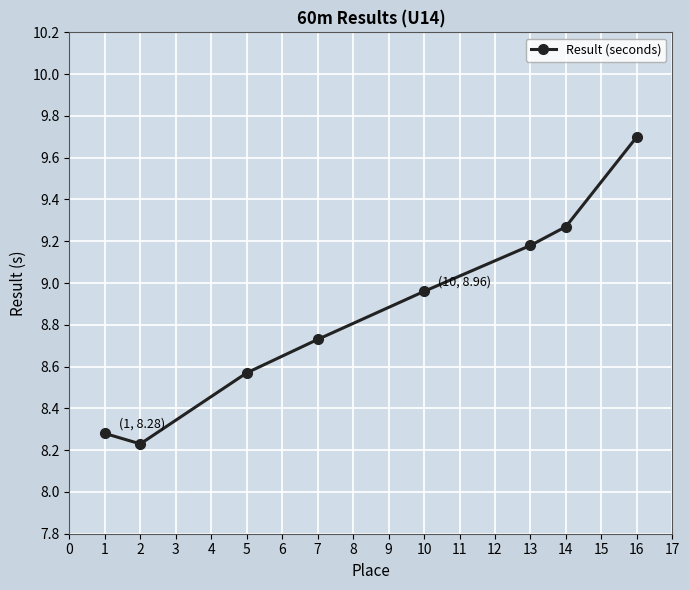

Does the chart display data point markers on the line(s)?

Yes